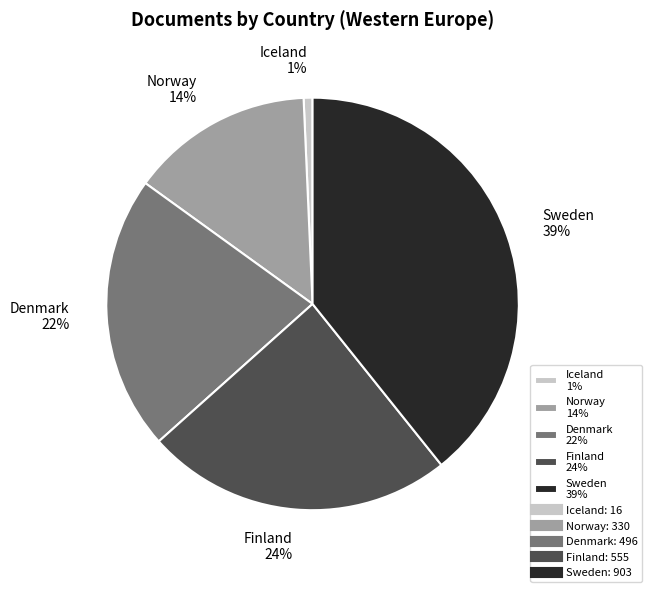

The Iceland slice represents 14% of the pie. True or false?

False